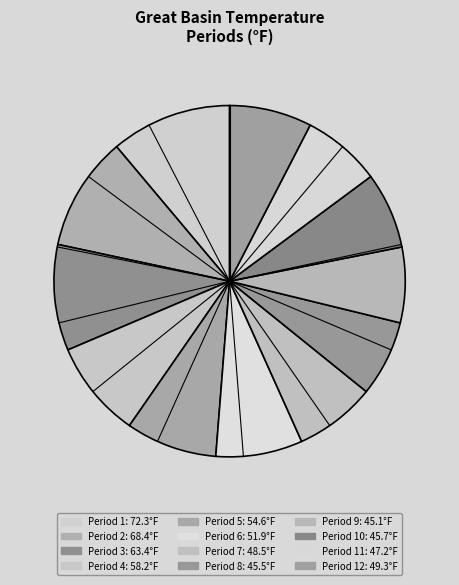

How many slices are in this pie chart?

12